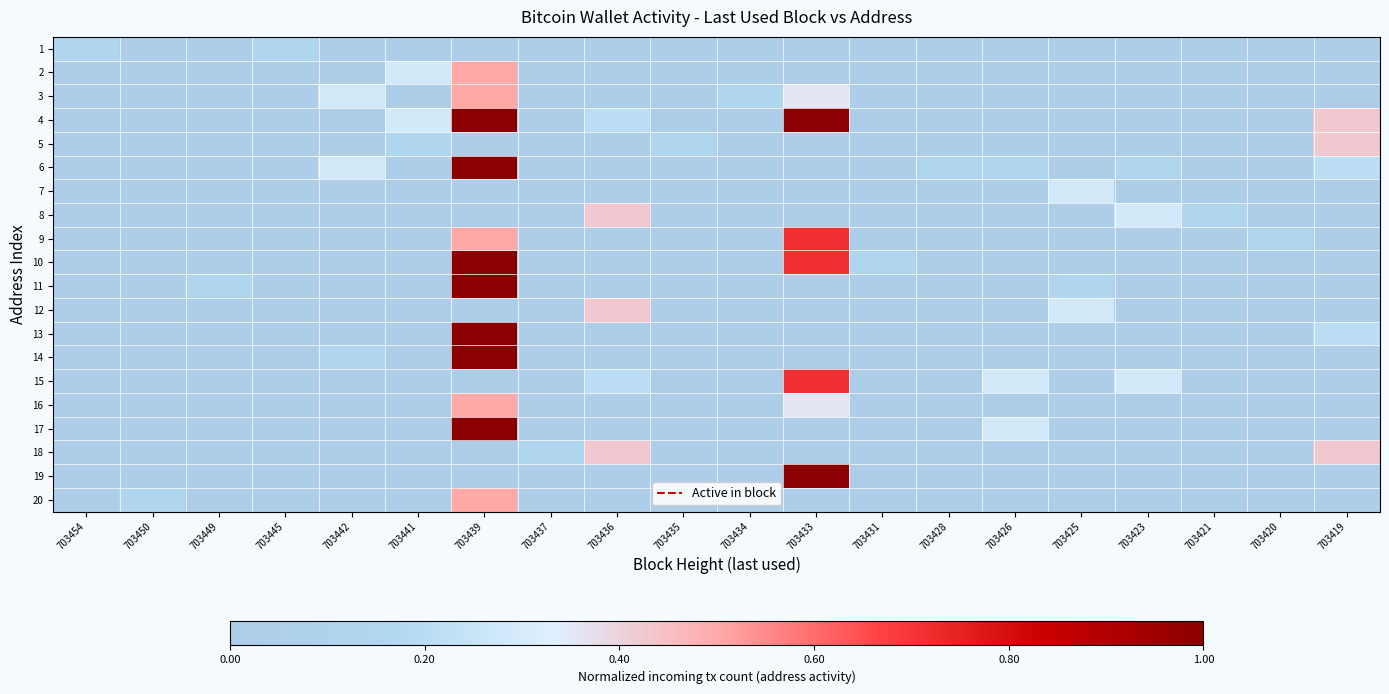

What is the total value across all series at 703436?

1.7